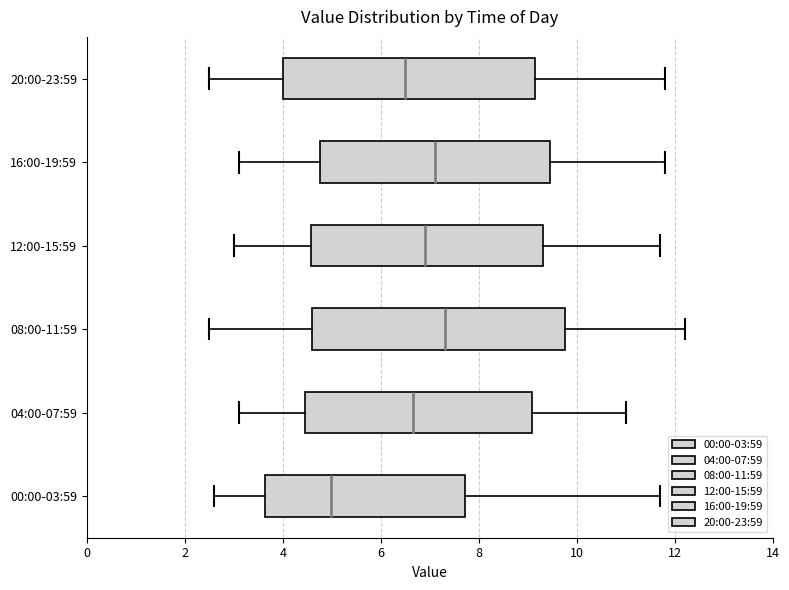

Reading bottom to top, transcribe this box plot: for each box, give where its median line is, the range the box spans, and where its two whiskers end, as read against the x-axis. The values are not printed on the chart, so give them approximately, as read against the axis.

00:00-03:59: median 5.0, box 3.6 to 7.8, whiskers 2.6 to 11.8
04:00-07:59: median 6.6, box 4.4 to 9.0, whiskers 3.2 to 11.0
08:00-11:59: median 7.4, box 4.6 to 9.8, whiskers 2.6 to 12.2
12:00-15:59: median 7.0, box 4.6 to 9.4, whiskers 3.0 to 11.8
16:00-19:59: median 7.2, box 4.8 to 9.4, whiskers 3.2 to 11.8
20:00-23:59: median 6.6, box 4.0 to 9.2, whiskers 2.6 to 11.8